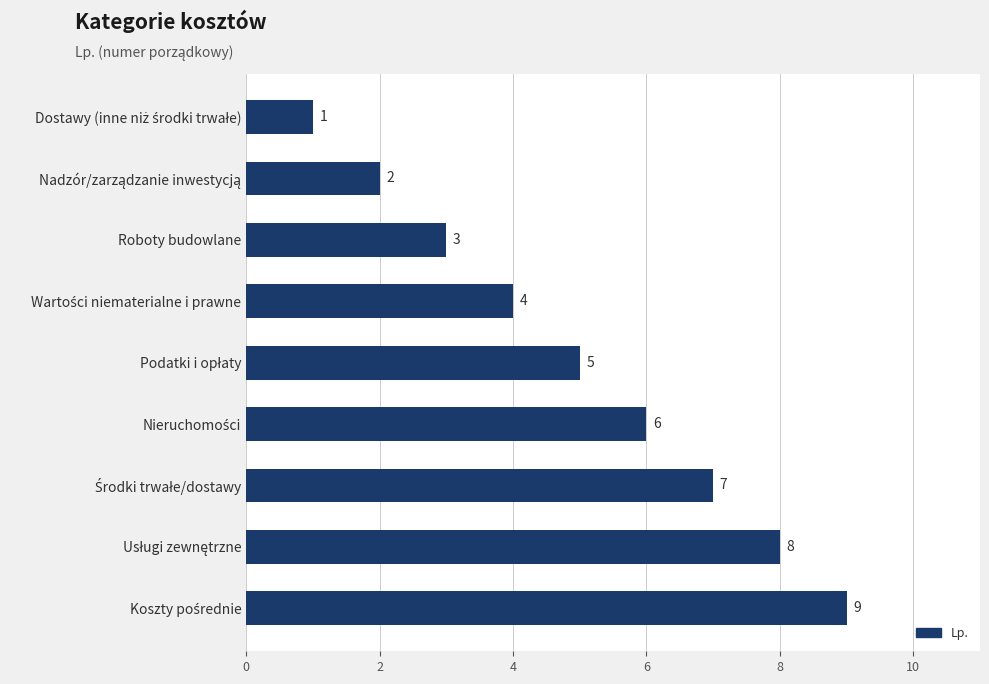

Count the values in the range 3 to 7.

5